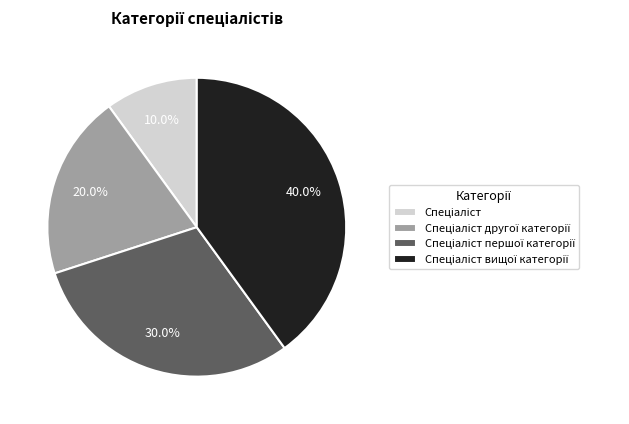

Is there any slice that represents more than half of the pie?

No